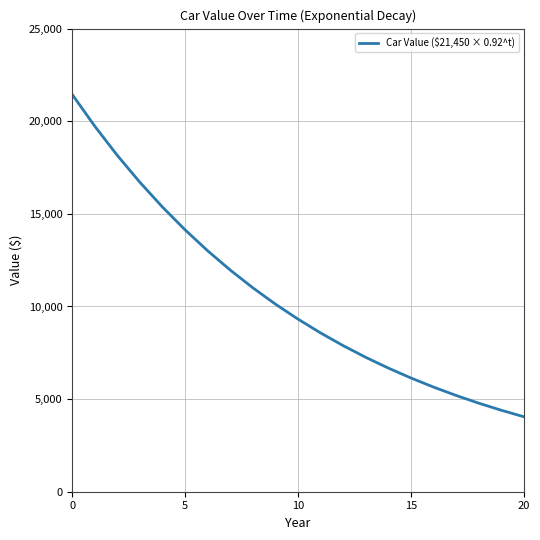

What is the difference between the maximum and second lowest values?

17050.6